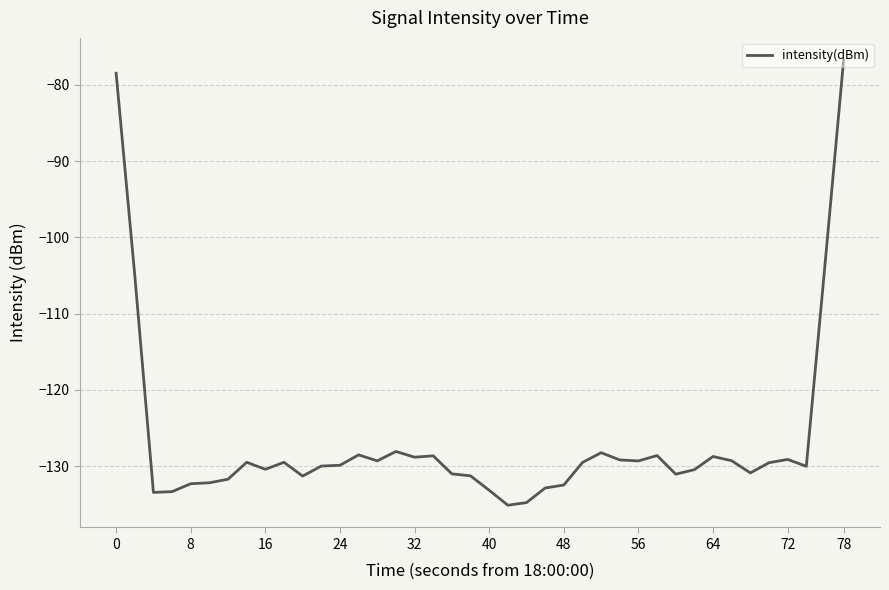

Is this an area chart (filled region under the line)?

No